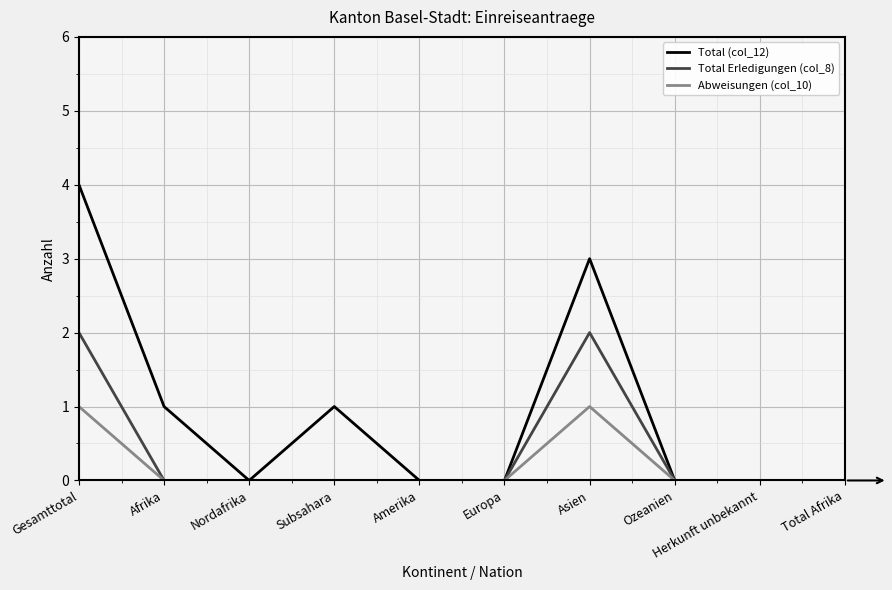

Which series has the widest spread of values?

Total (col_12)